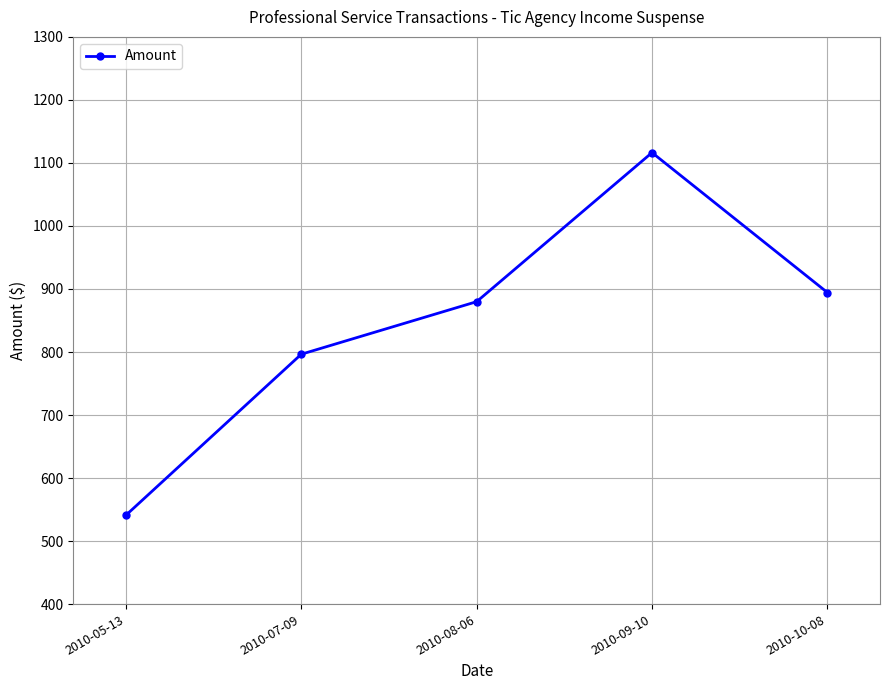

Which category has the lowest value across all series?

2010-05-13